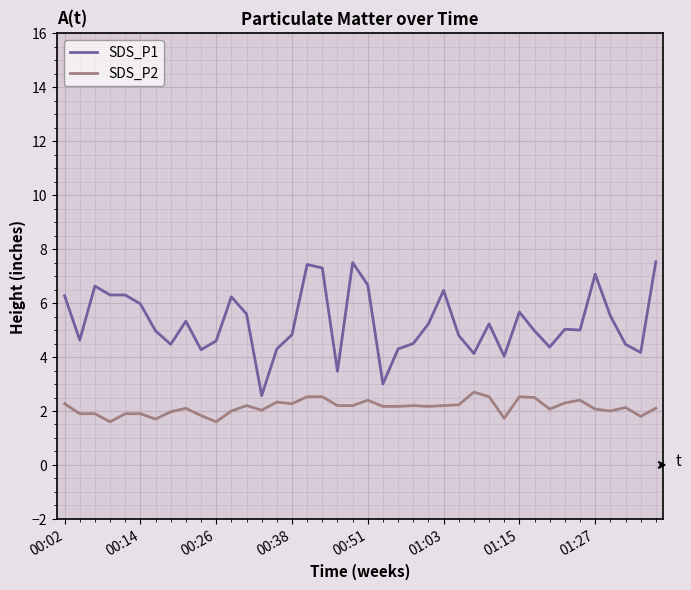

Which series has the largest total across all categories?

SDS_P1